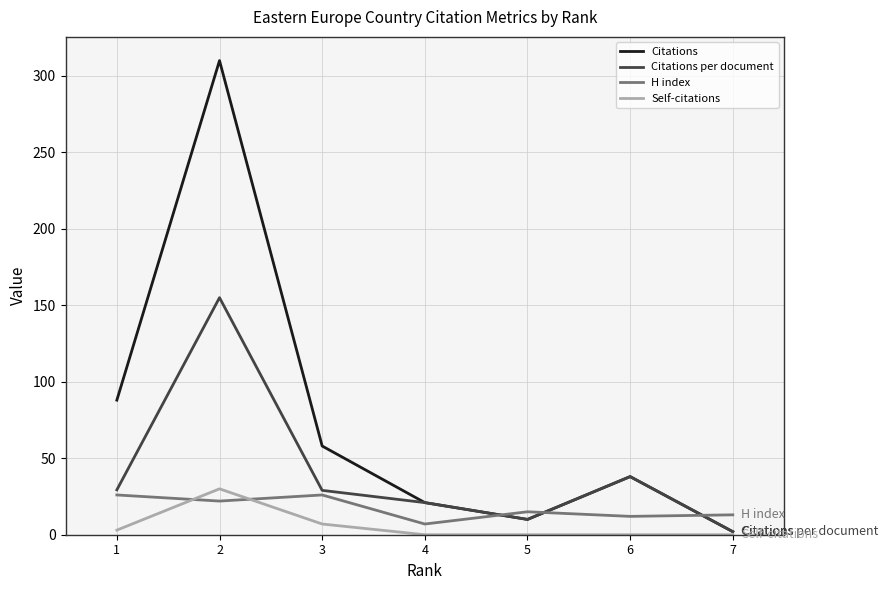

What is the difference between the highest and lowest values at 6?

38.0